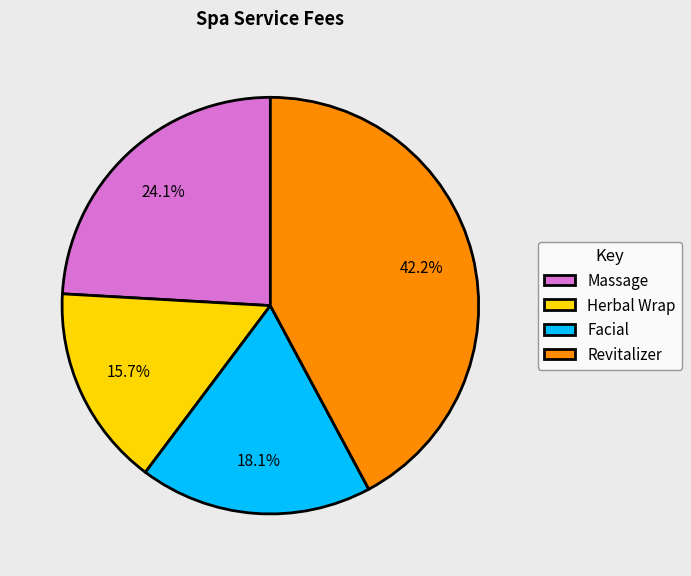

Do Facial and Herbal Wrap together represent more than half of the pie?

No